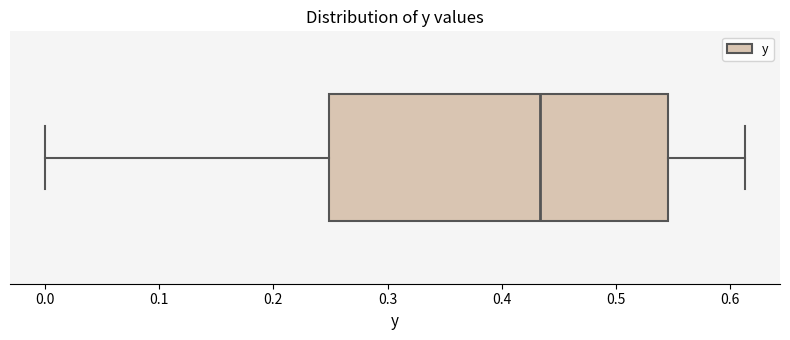

Read this box plot against the x-axis: the position of the median line, the range covered by the box, and the ends of both whiskers. The values are not printed on the chart, so give them approximately, as read against the axis.

median 0.43, box 0.25 to 0.55, whiskers 0.00 to 0.61